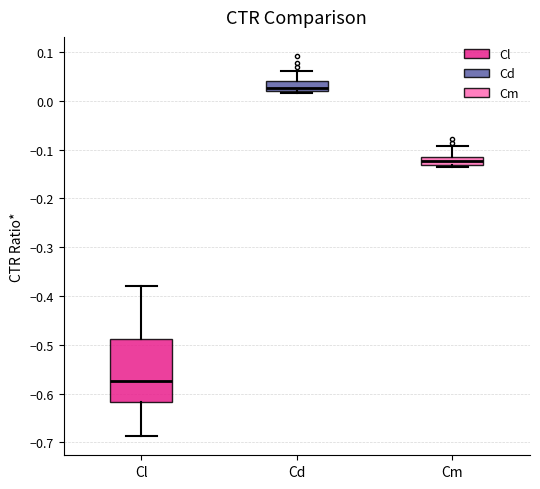

Reading left to right, read every box against the y-axis: the position of its median line, the range the box covers, and the ends of its whiskers. The values are not printed on the chart, so give them approximately, as read against the axis.

Cl: median -0.57, box -0.62 to -0.49, whiskers -0.69 to -0.38
Cd: median 0.03, box 0.02 to 0.04, whiskers 0.02 (just below the box's lower edge) to 0.06
Cm: median -0.12, box -0.13 to -0.11, whiskers -0.14 to -0.09